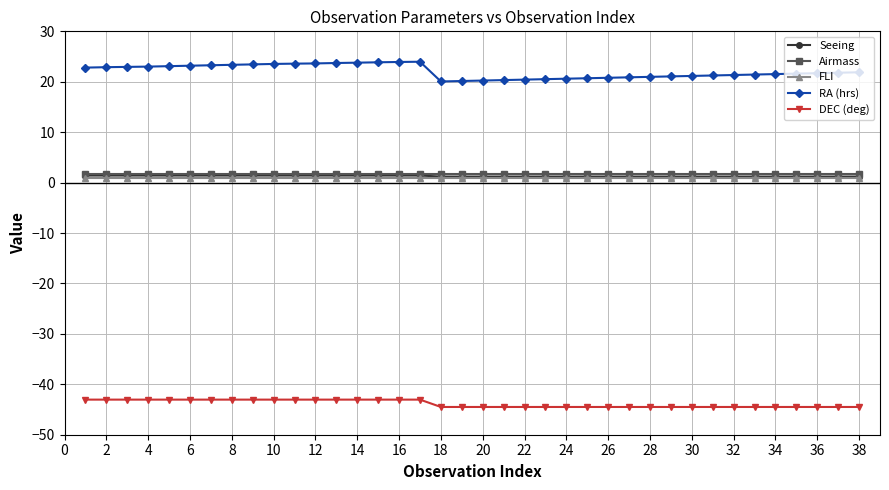

What is the minimum value for RA (hrs)?

20.1